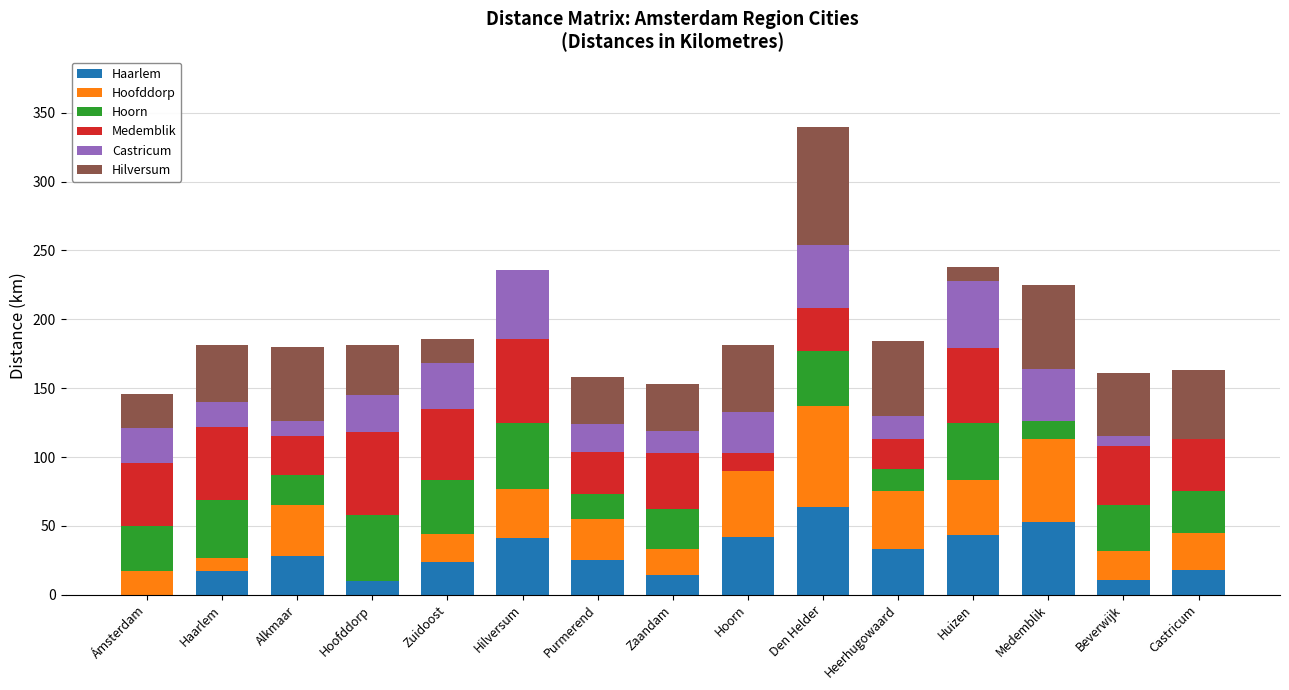

At which category is the sum across all series the highest?

Den Helder